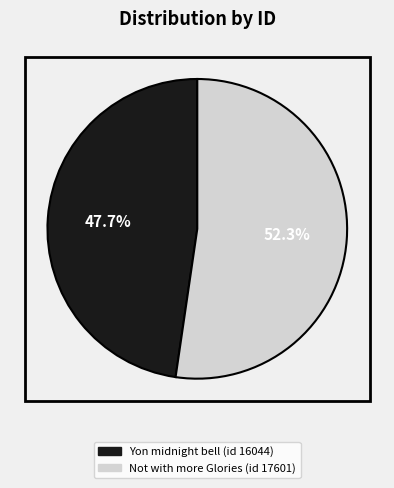

How many slices are in this pie chart?

2